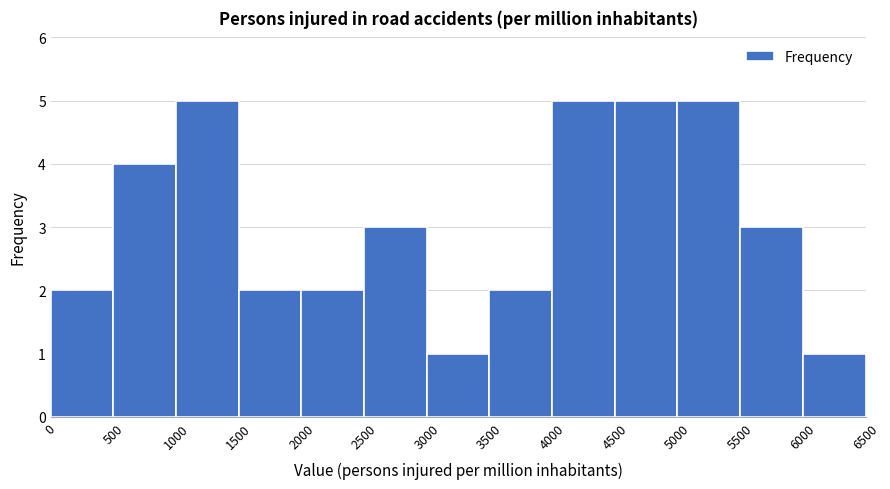

How tall is the bar that spans 4000 to 4500 on the x-axis? The values are not printed on the chart, so give them approximately, as read against the axis.

5